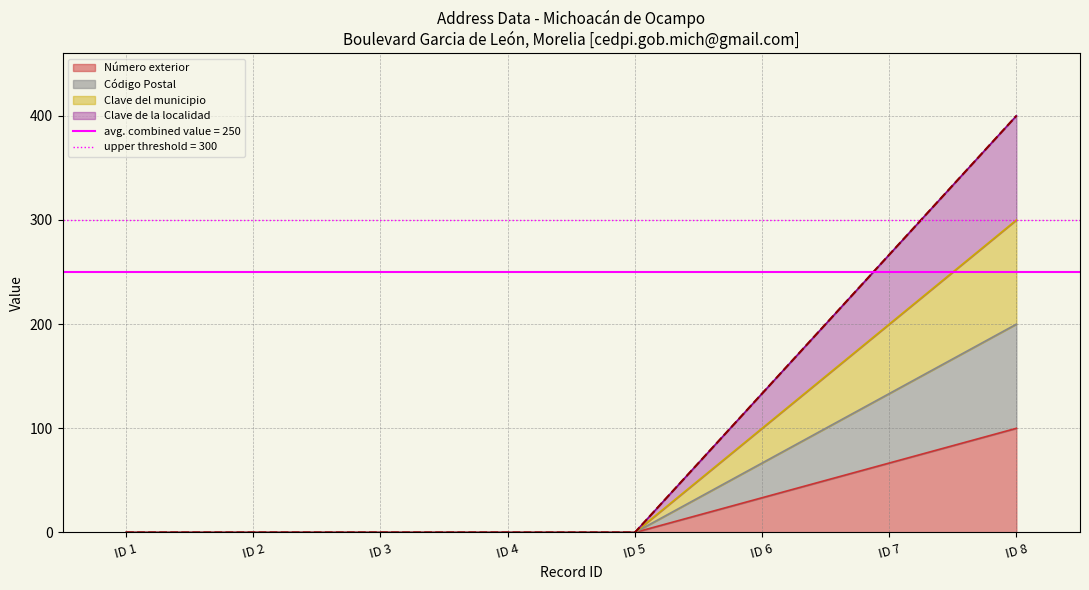

Where is Clave de la localidad nearest to the value 200?

ID 7